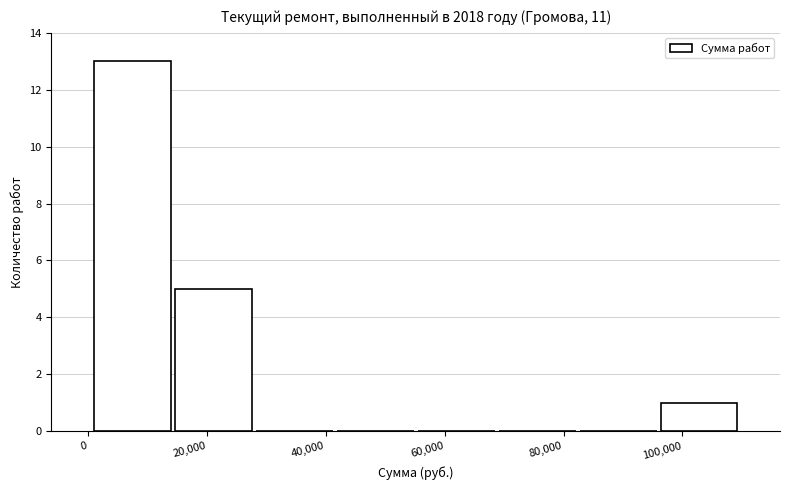

Which range on the x-axis has the tallest bar?

0 to 14000